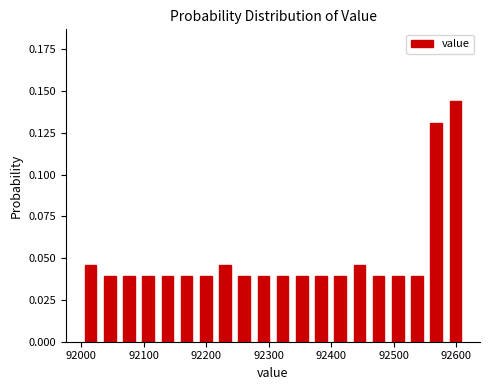

Around what value on the x-axis is the tallest bar? Give the approximate position of its centre, as read against the axis.

92600